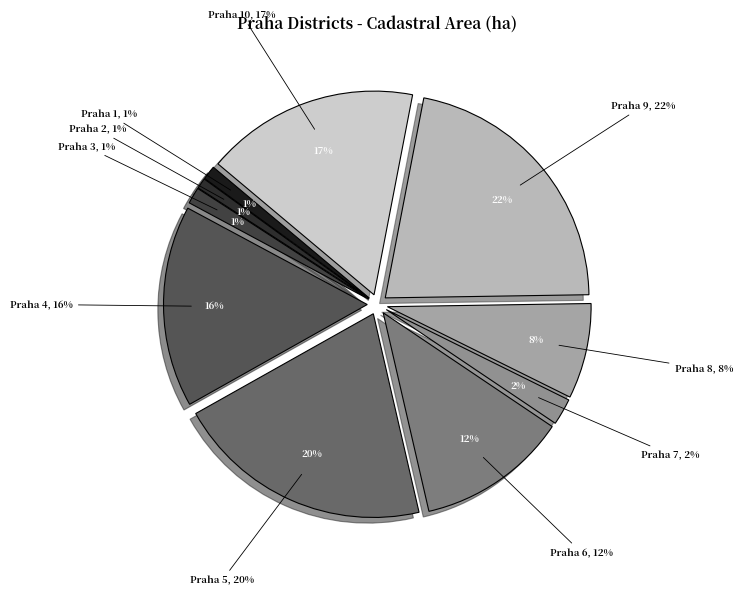

What percentage is the Praha 3 slice, to the nearest percent?

1%